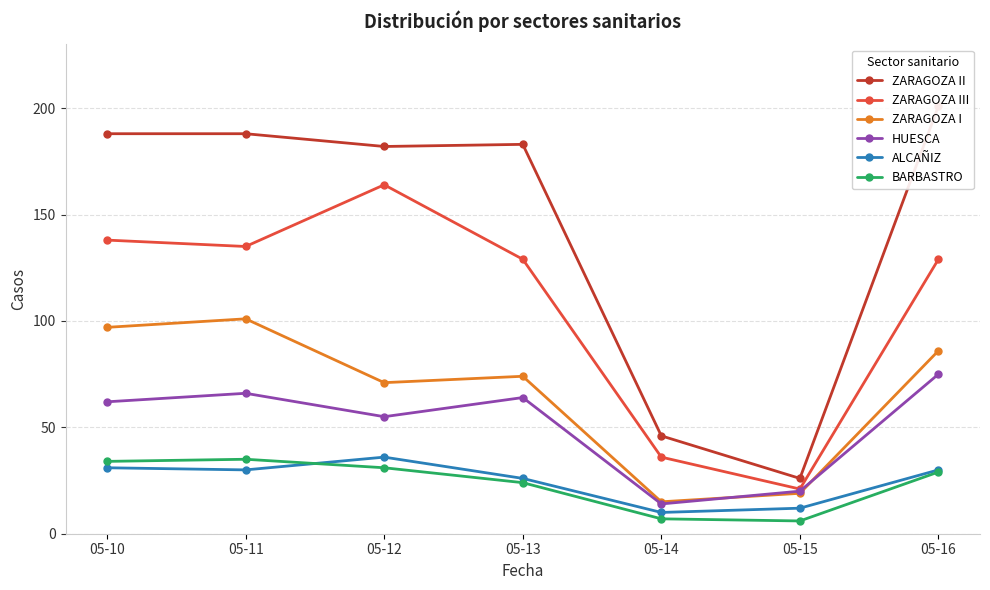

True or false: HUESCA and BARBASTRO cross at least once.

False